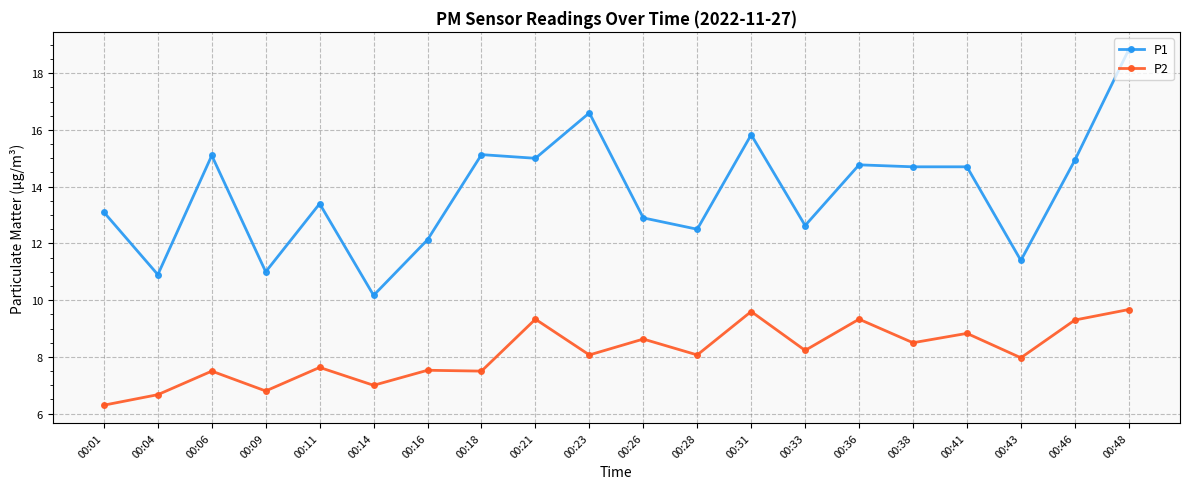

True or false: P2 and P1 cross at least once.

False